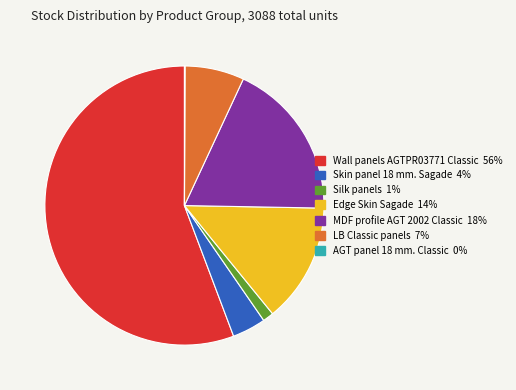

Is Wall panels AGTPR03771 Classic the majority of the pie?

Yes